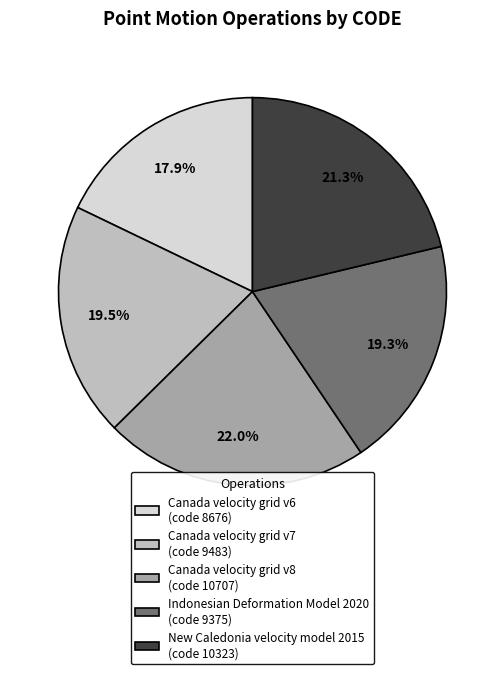

What is the ratio of the value at Canada velocity grid v6 (code 8676) to the value at Indonesian Deformation Model 2020 (code 9375)?

0.9